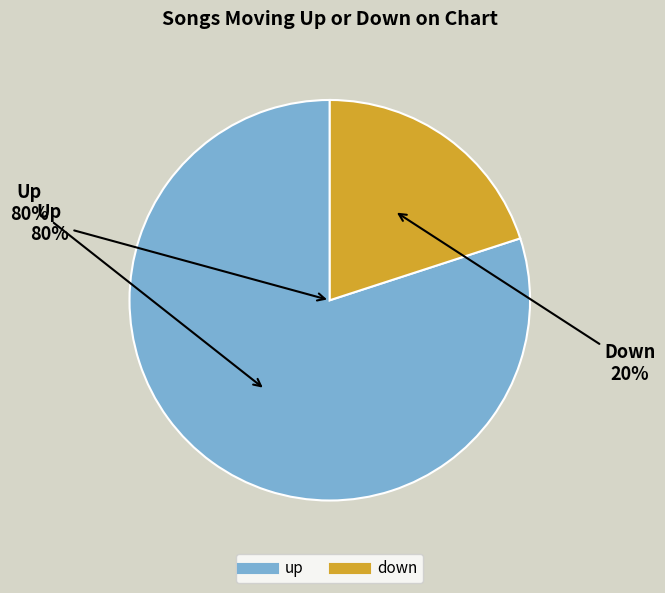

The down slice represents 37% of the pie. True or false?

False